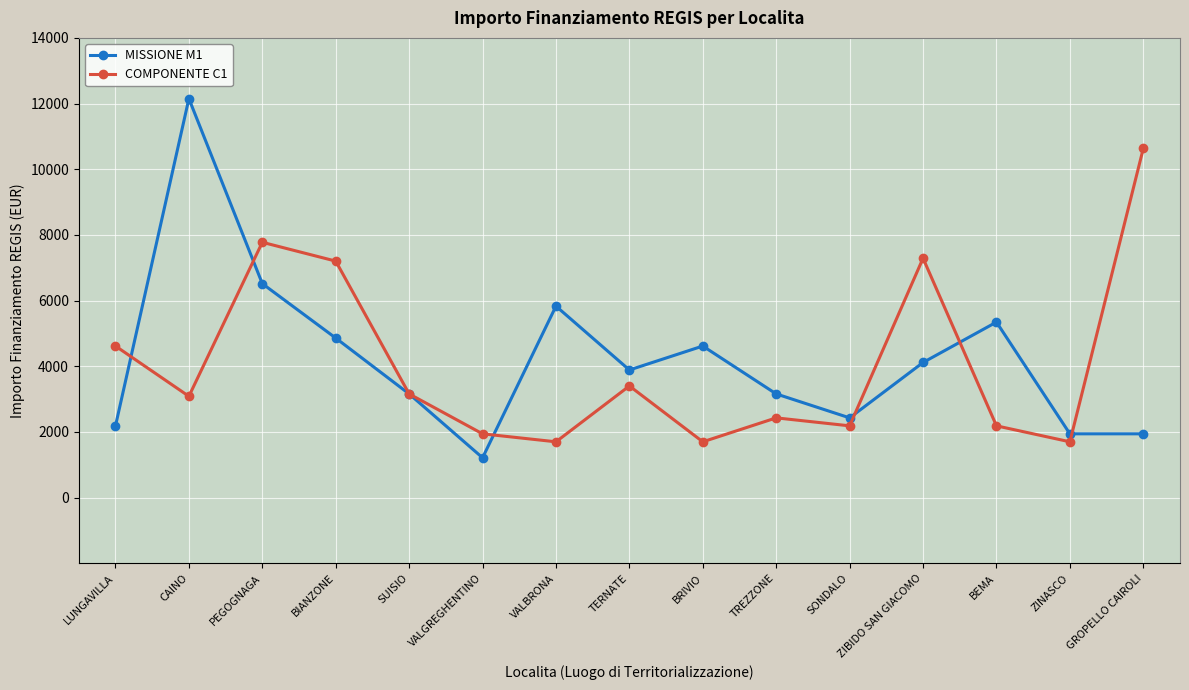

What is the approximate value of COMPONENTE C1 at BIANZONE, to the nearest 100?

7200